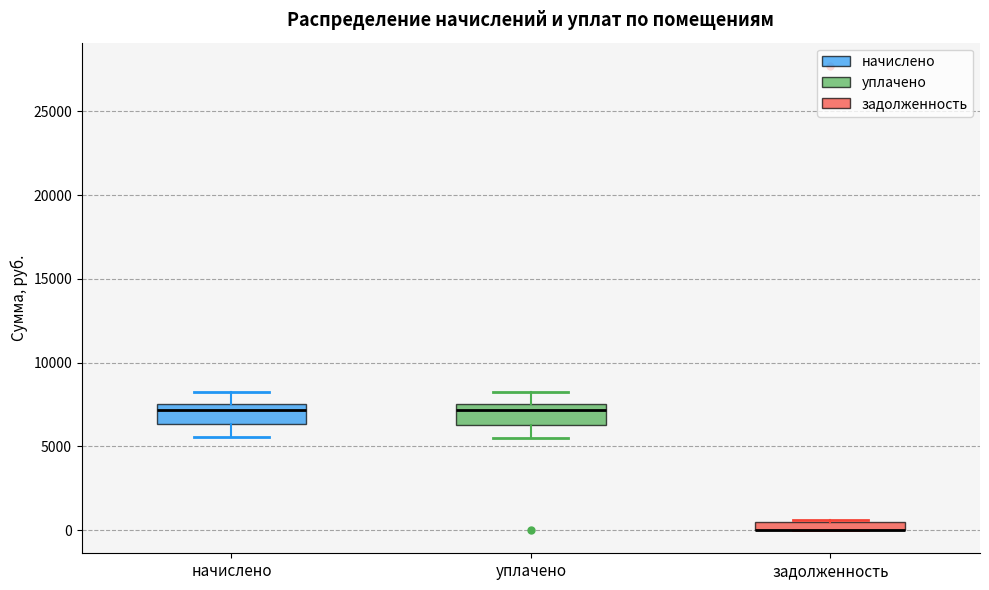

Where is the lower edge of the box for уплачено on the y-axis? The values are not printed on the chart, so give them approximately, as read against the axis.

6500